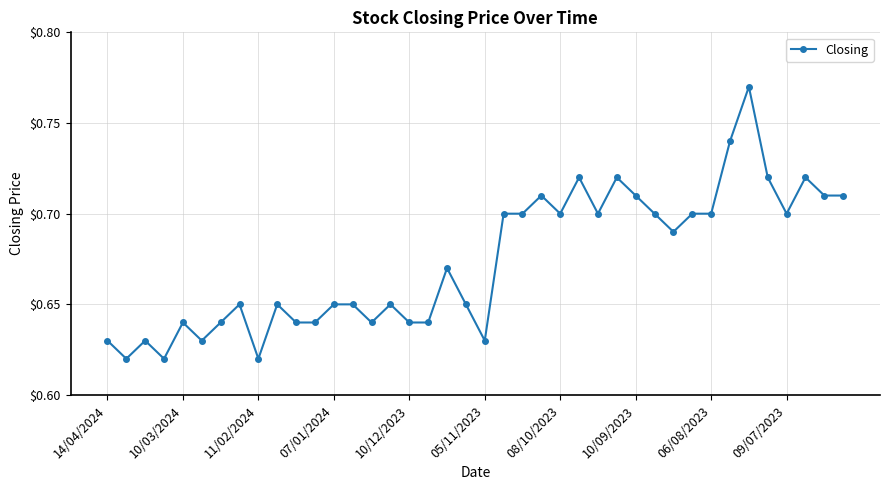

How many values are between 0 and 1?

40